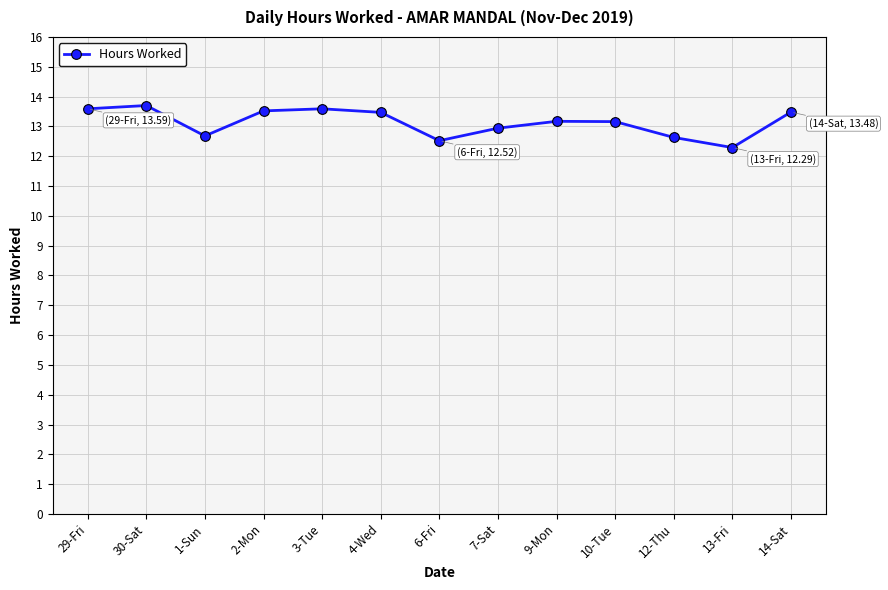

The chart shows a value of 17.9 at 13-Fri. True or false?

False